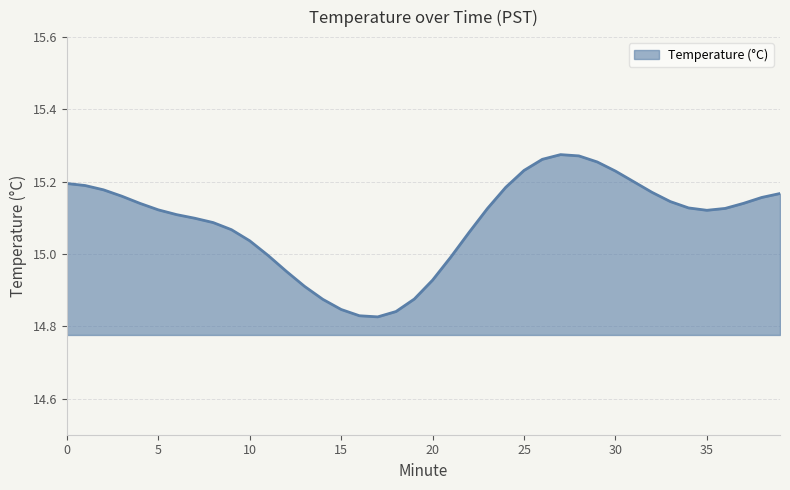

What is the difference between the maximum and minimum values?

0.4